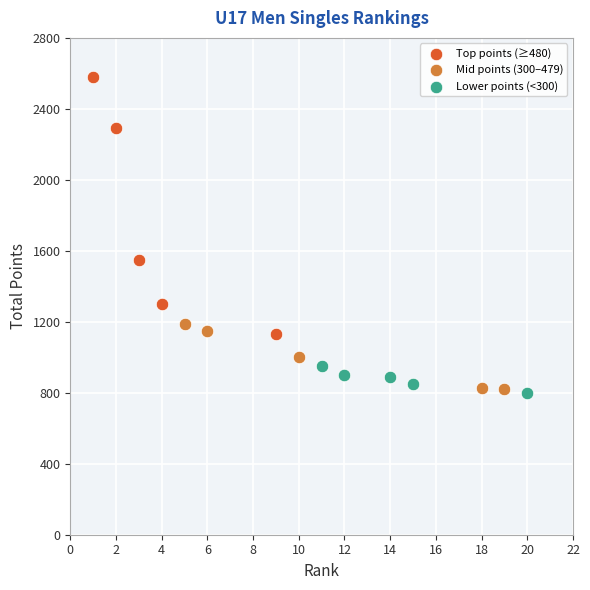

Which series contains the highest Y value?

Top points (≥480)